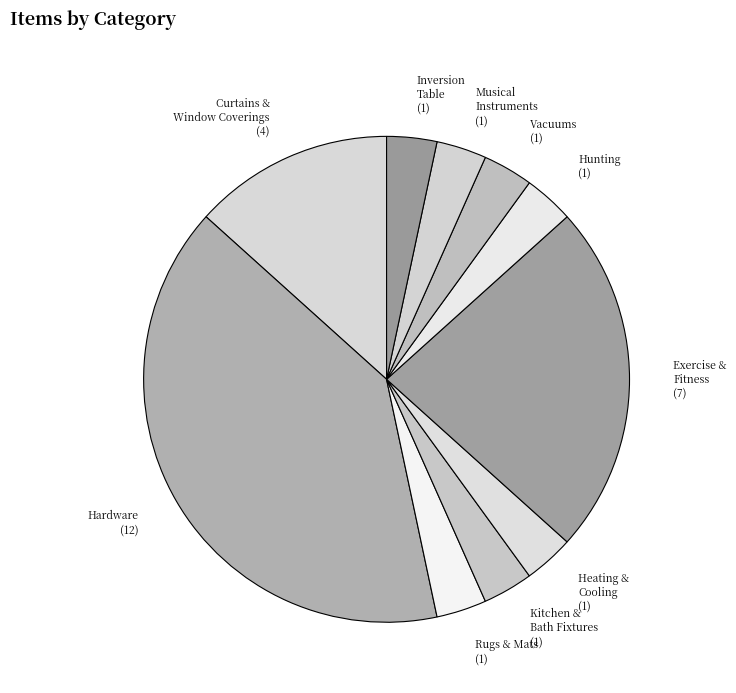

Do Musical Instruments (1) and Rugs & Mats (1) together represent more than half of the pie?

No